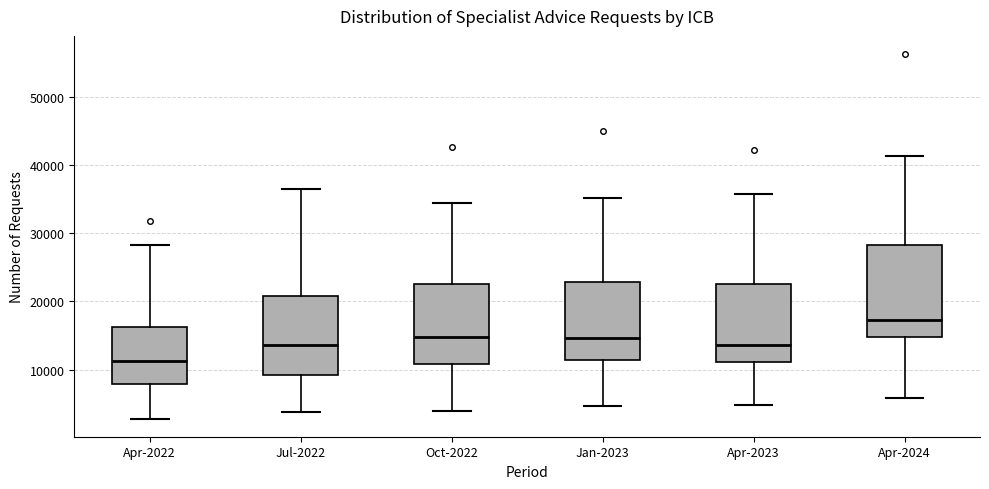

Comparing the boxes themselves (not the whiskers), which one is the tallest?

Apr-2024